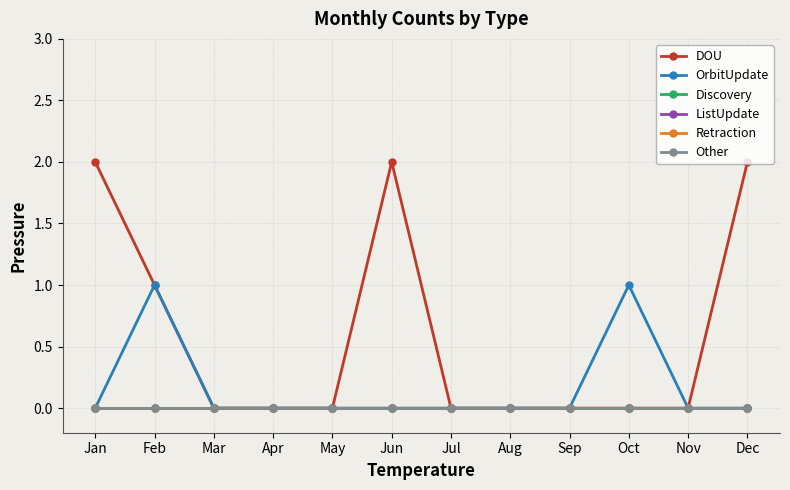

True or false: ListUpdate and Other cross at least once.

False